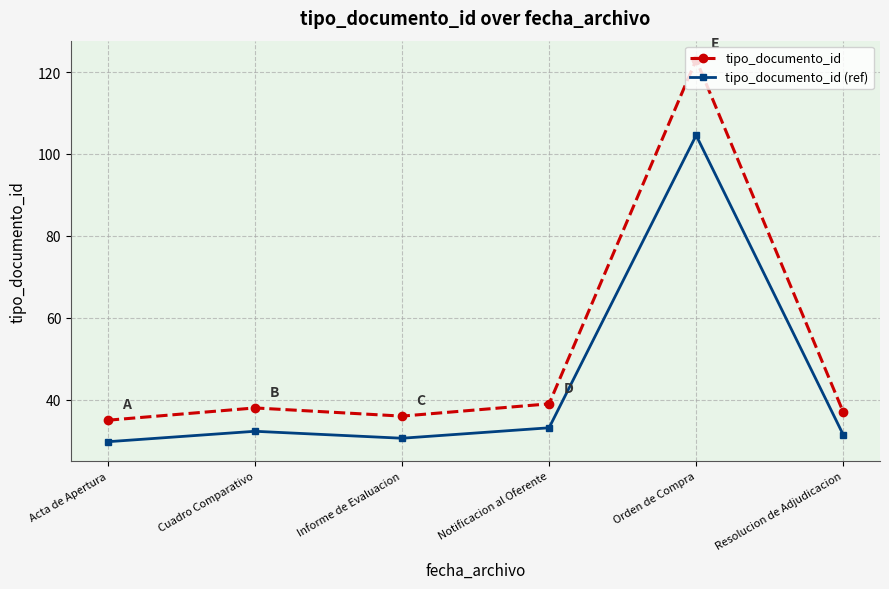

The tipo_documento_id series shows 36.0 at Informe de Evaluacion. True or false?

True